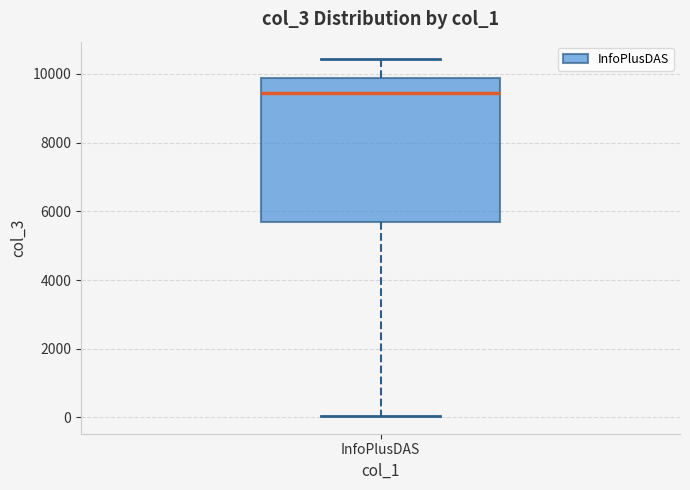

Read this box plot against the y-axis: the position of the median line, the range covered by the box, and the ends of both whiskers. The values are not printed on the chart, so give them approximately, as read against the axis.

median 9400, box 5600 to 9800, whiskers 0 to 10400